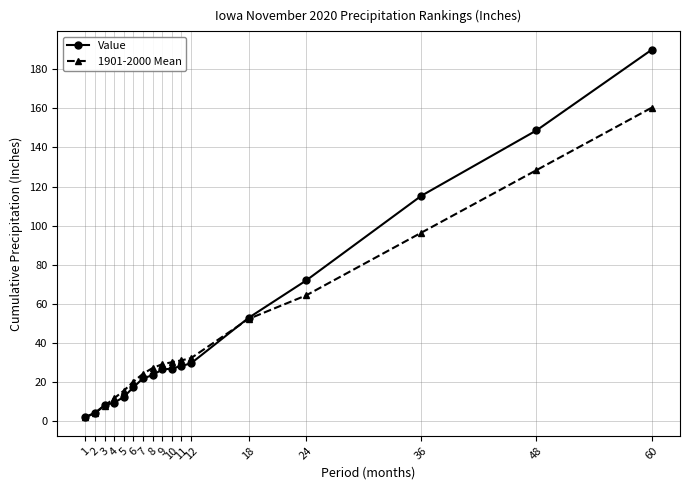

Rank the series at 5 from highest to lowest value.

1901-2000 Mean, Value